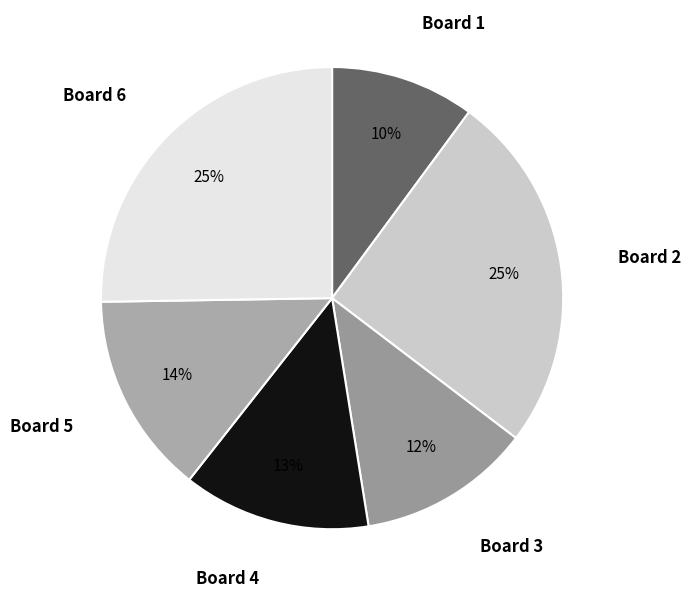

What is the smallest slice in the pie chart?

Board 1